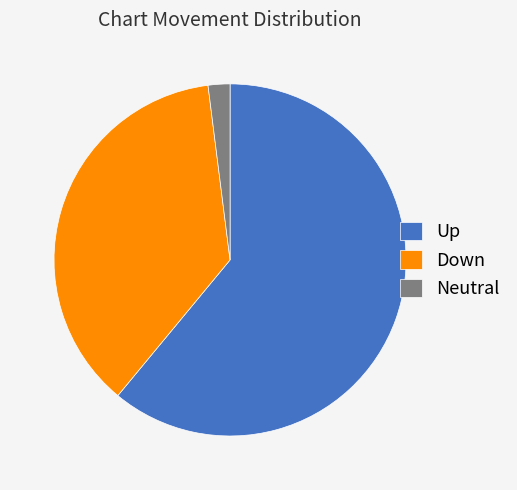

Rank the categories by value from lowest to highest.

Neutral, Down, Up